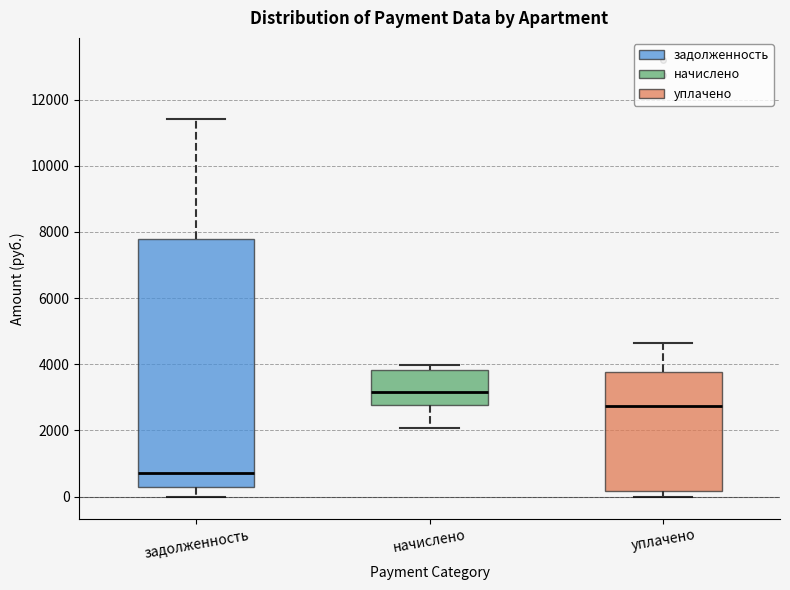

Where does the lower whisker of the box for начислено end on the y-axis? The values are not printed on the chart, so give them approximately, as read against the axis.

2000